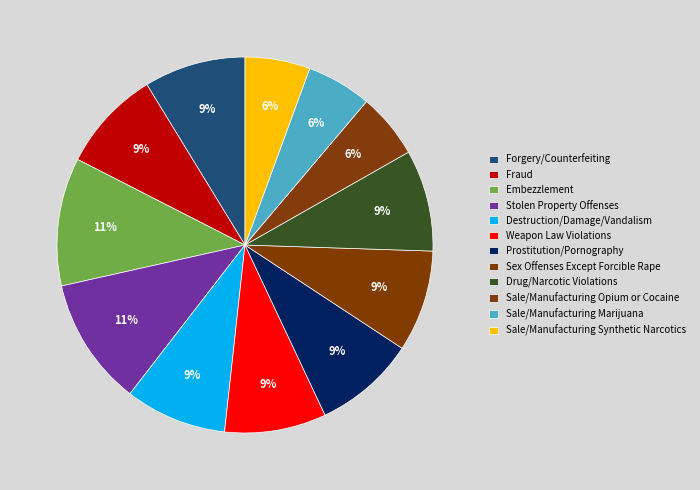

True or false: Forgery/Counterfeiting accounts for 14% of the total.

False